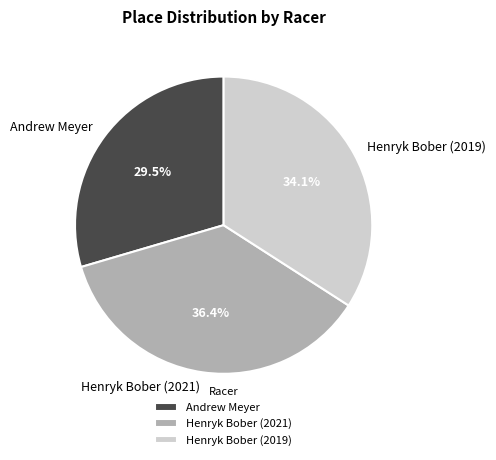

Which category has the smallest portion of the pie?

Andrew Meyer